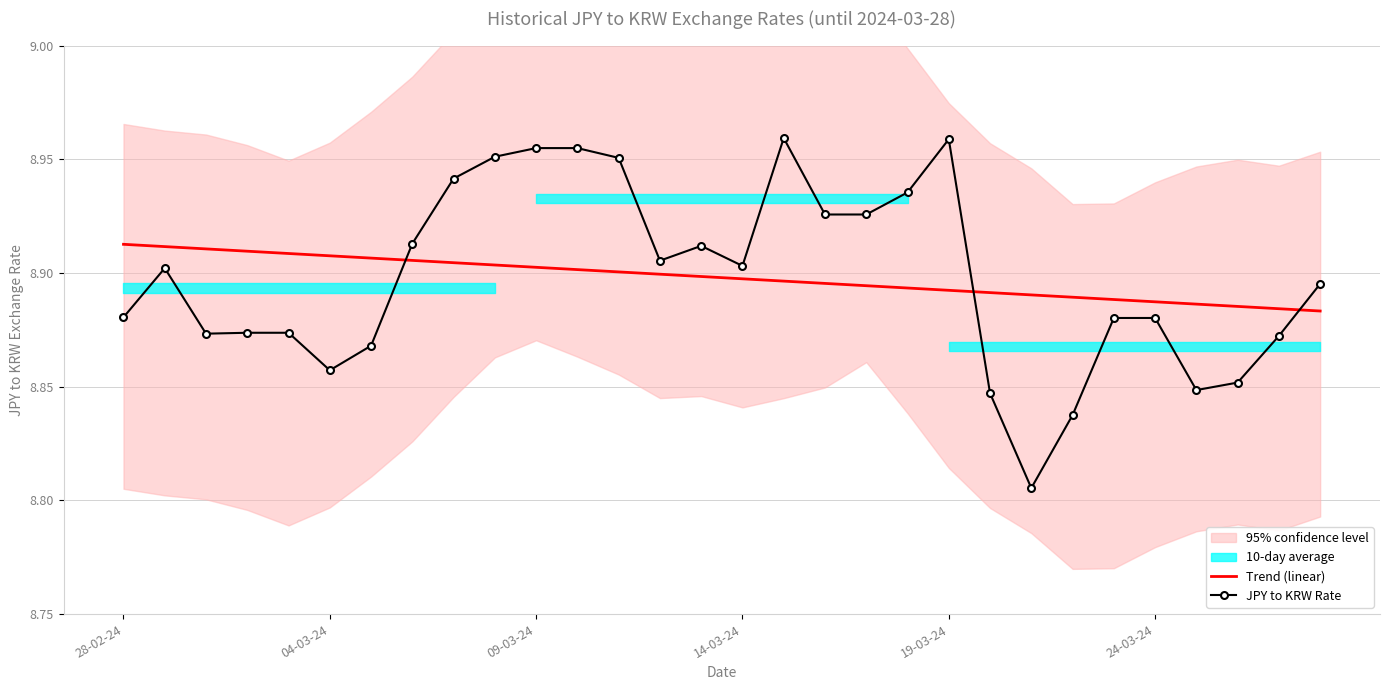

What is the approximate value of Trend (linear) at 21?

8.9